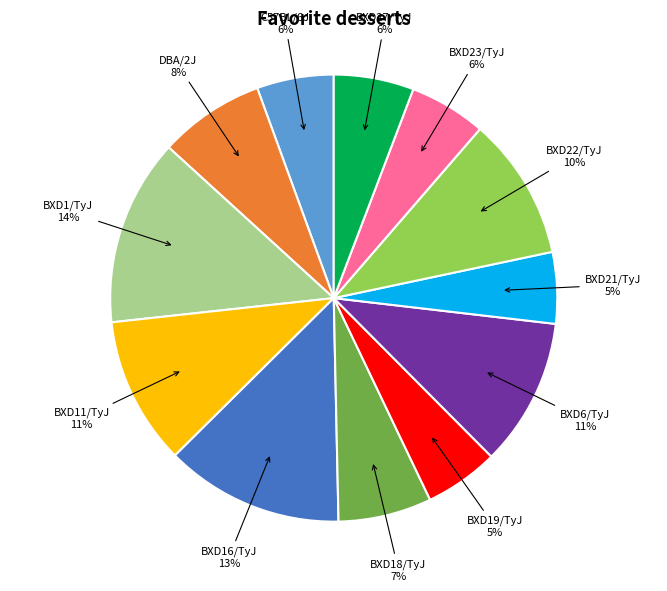

Which slice is the largest?

BXD1/TyJ